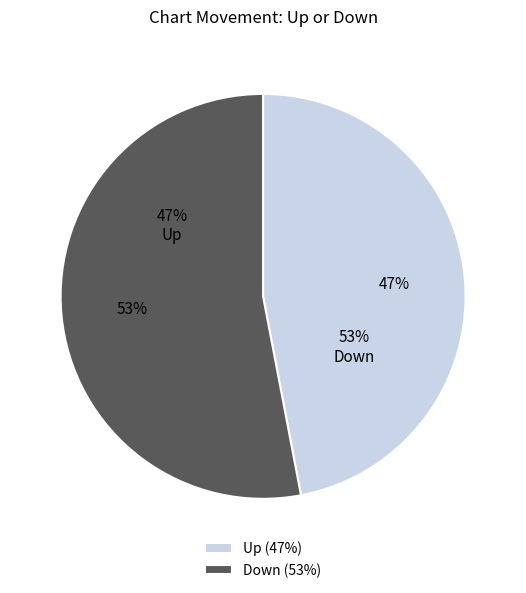

What is the majority slice?

Down